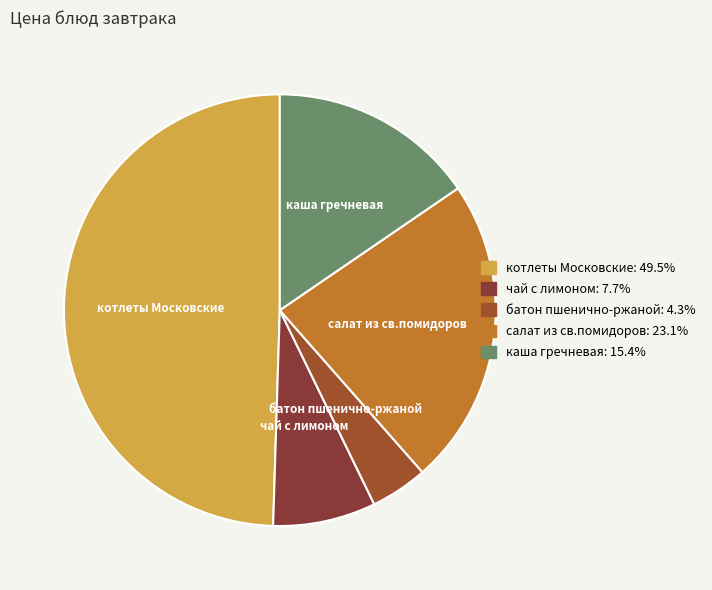

How many slices are in this pie chart?

5